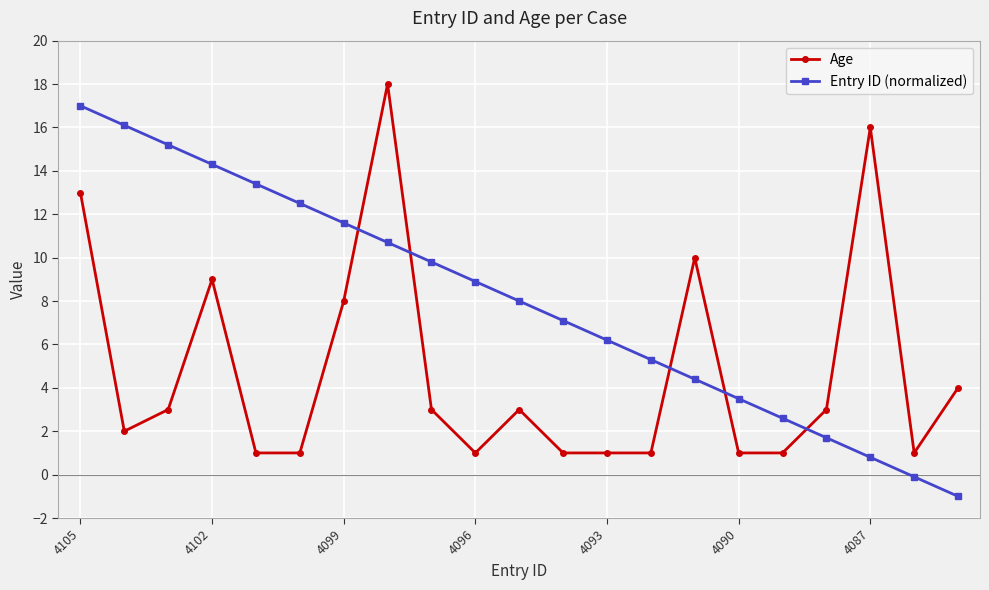

What is the average value of the Entry ID (normalized) series?

8.0